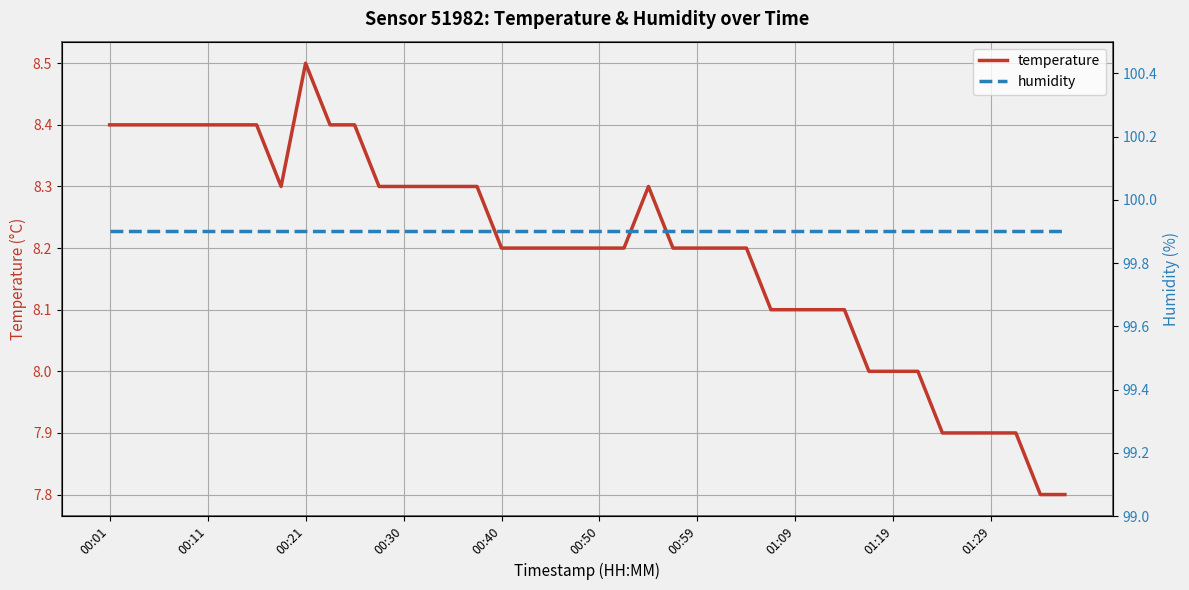

True or false: humidity and temperature intersect in this chart.

False